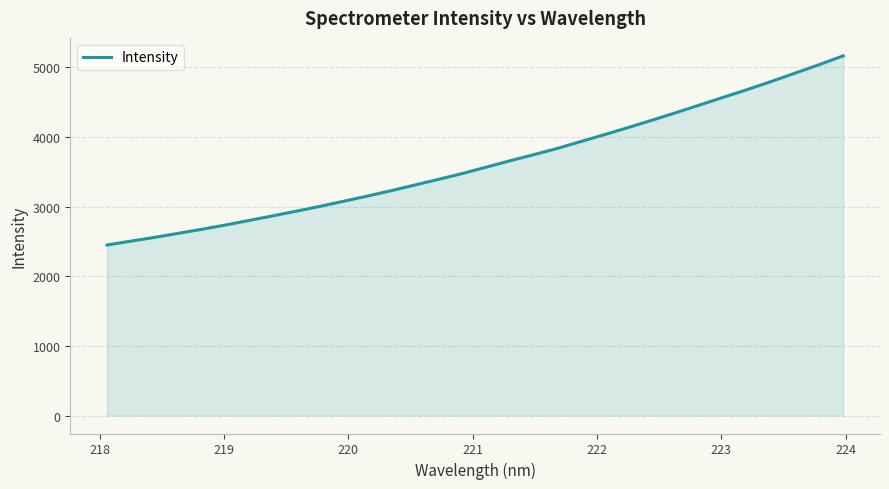

Reading left to right, list all the values displayed in this chart.

2449.3	2504.3	2558.9	2617.2	2675.8	2737.8	2803.8	2869.9	2937.9	3007.4	3081.1	3155.6	3233.5	3314.9	3396.8	3480.2	3571.0	3662.8	3750.3	3841.1	3941.2	4040.2	4143.0	4247.7	4355.6	4466.2	4576.5	4686.9	4802.0	4921.3	5041.5	5165.9